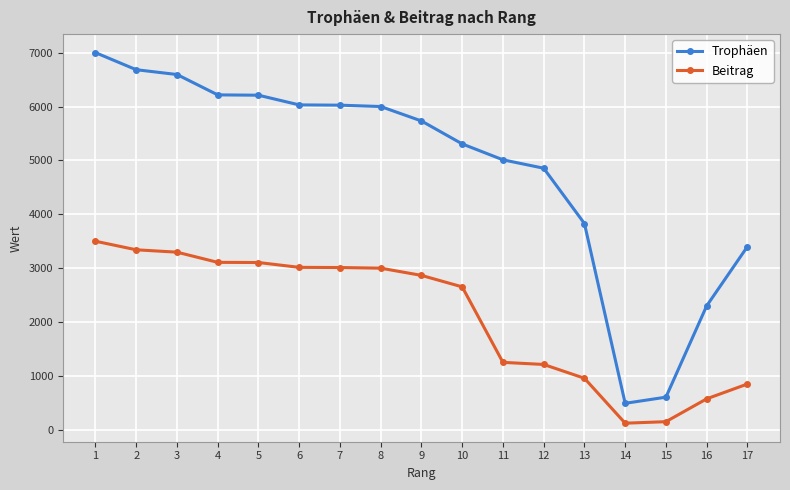

Which series has the largest range (max minus min)?

Trophäen